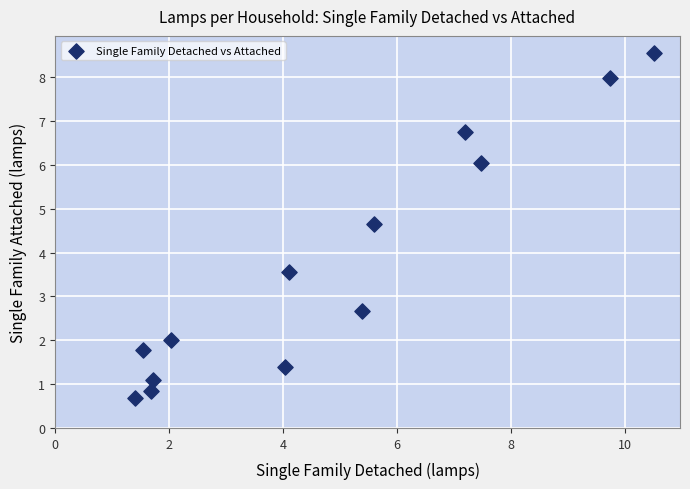

What Y value in the scatter plot is closest to 4?

3.6